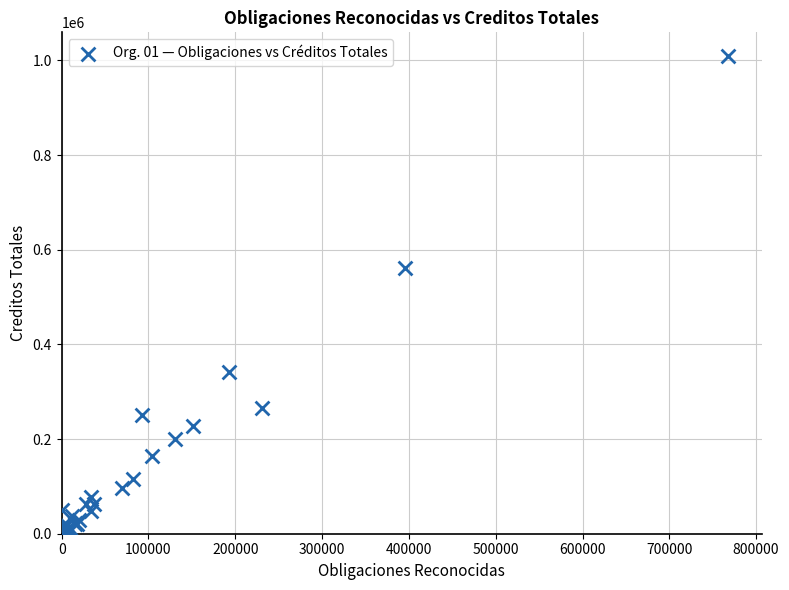

What Y value in the scatter plot is closest to 504410?

561559.0